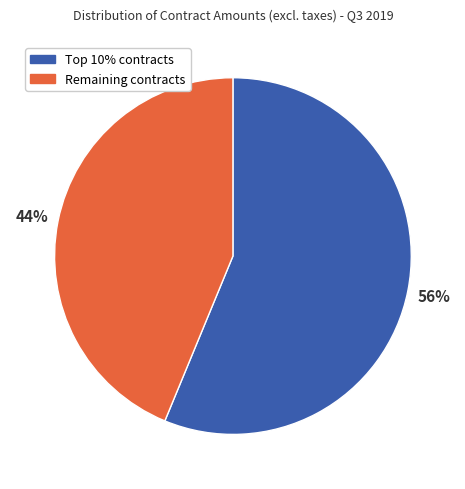

Rank the categories by value from highest to lowest.

Top 10% contracts, Remaining contracts